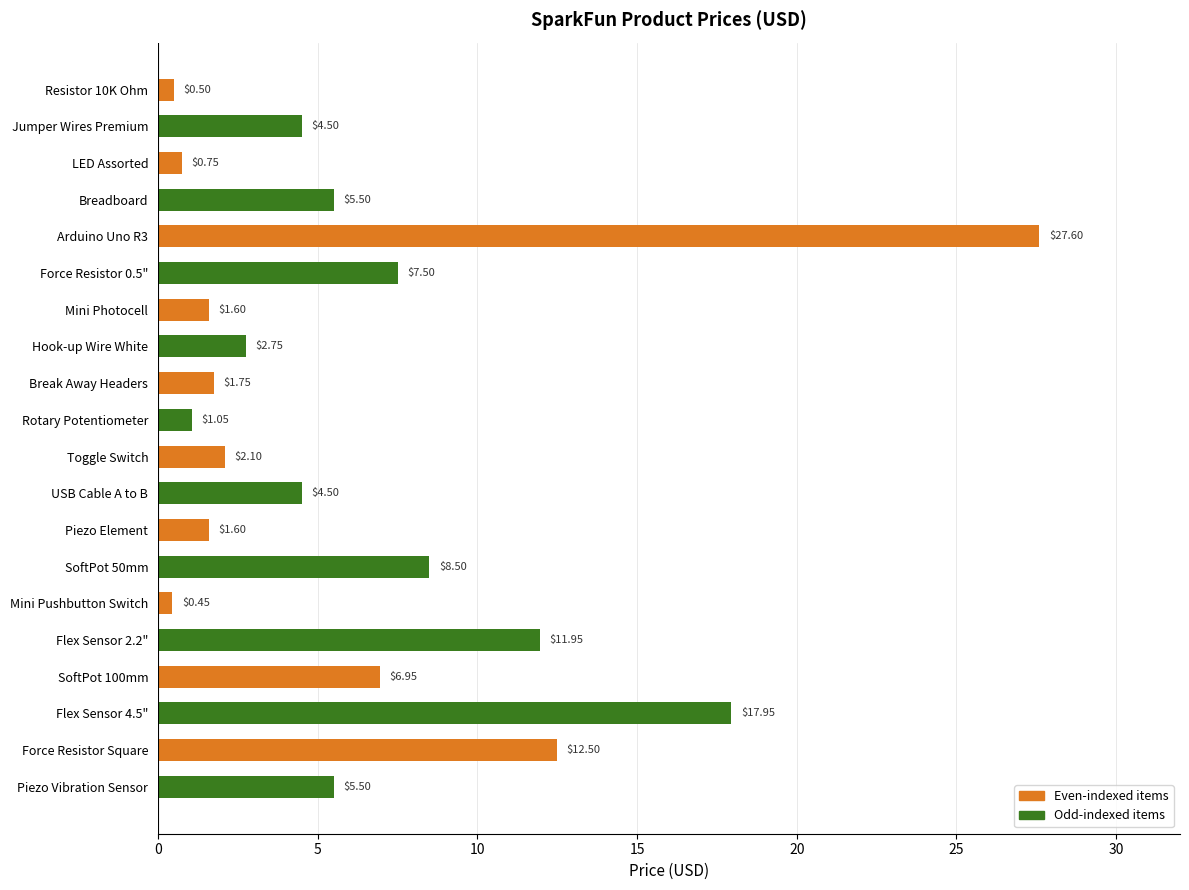

What is the maximum value shown in the chart?

27.6